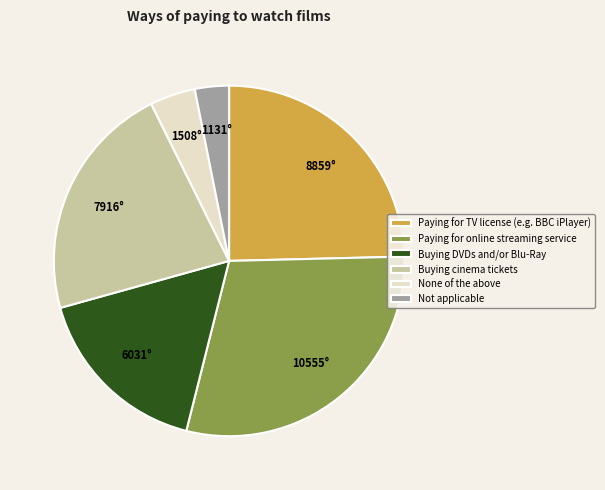

The Not applicable slice represents 3% of the pie. True or false?

True